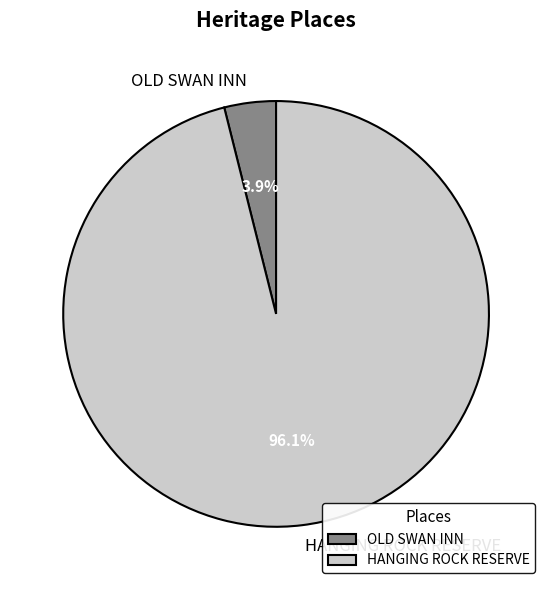

Does OLD SWAN INN account for over 50% of the chart?

No